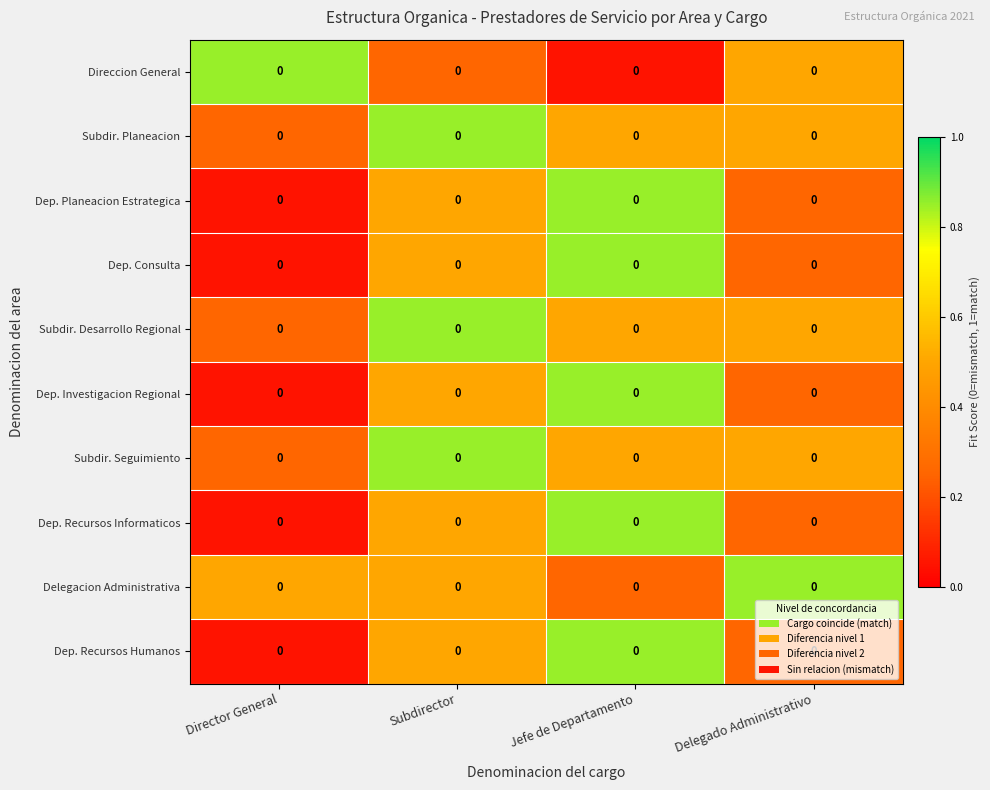

The Dep. Recursos Humanos series shows 0.4 at Delegado Administrativo. True or false?

False